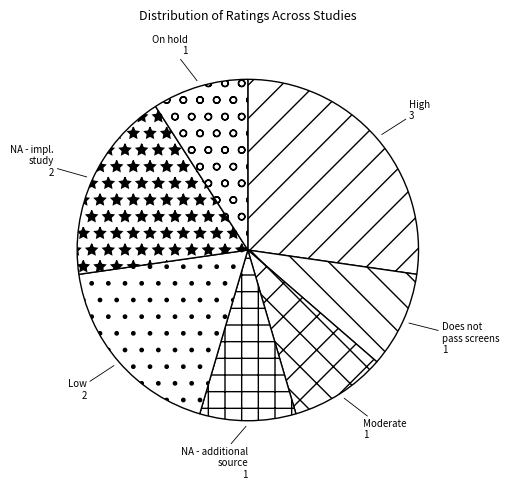

How many segments does this pie chart have?

7